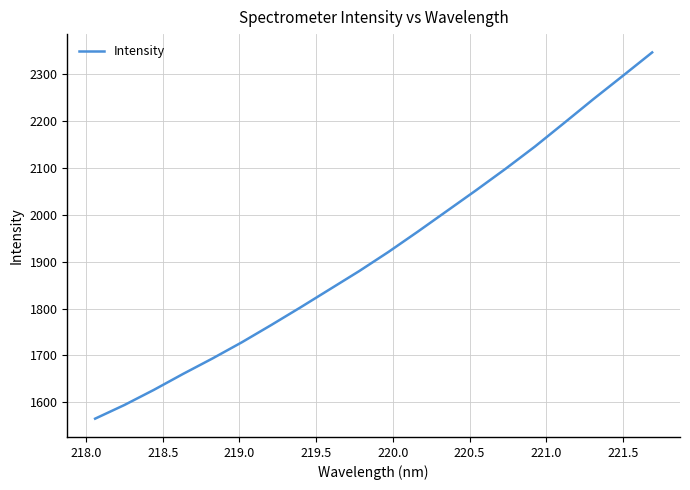

What is the maximum value shown in the chart?

2346.2